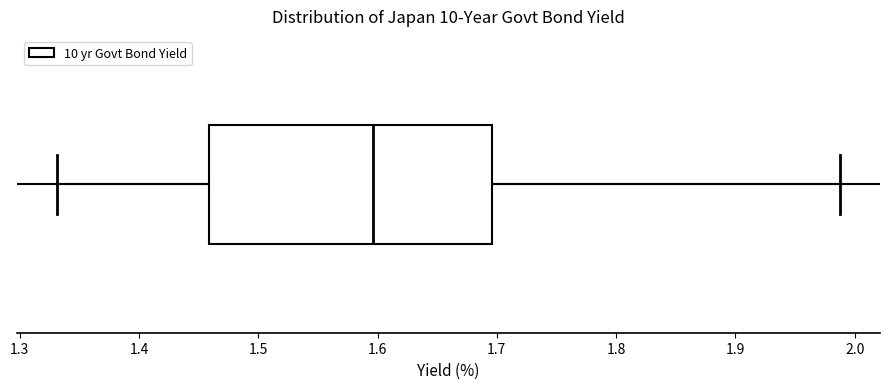

Transcribe this box plot: give where the median line is, the range the box spans, and where the two whiskers end, as read against the x-axis. The values are not printed on the chart, so give them approximately, as read against the axis.

median 1.60, box 1.46 to 1.70, whiskers 1.33 to 1.99